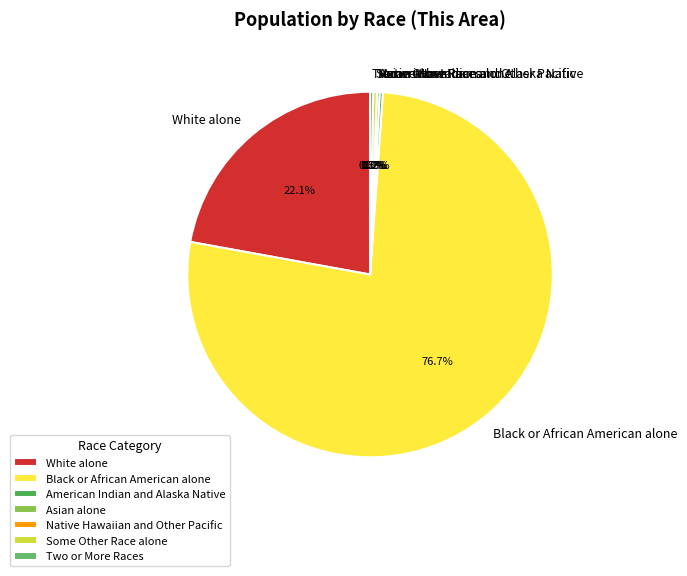

How many segments does this pie chart have?

7